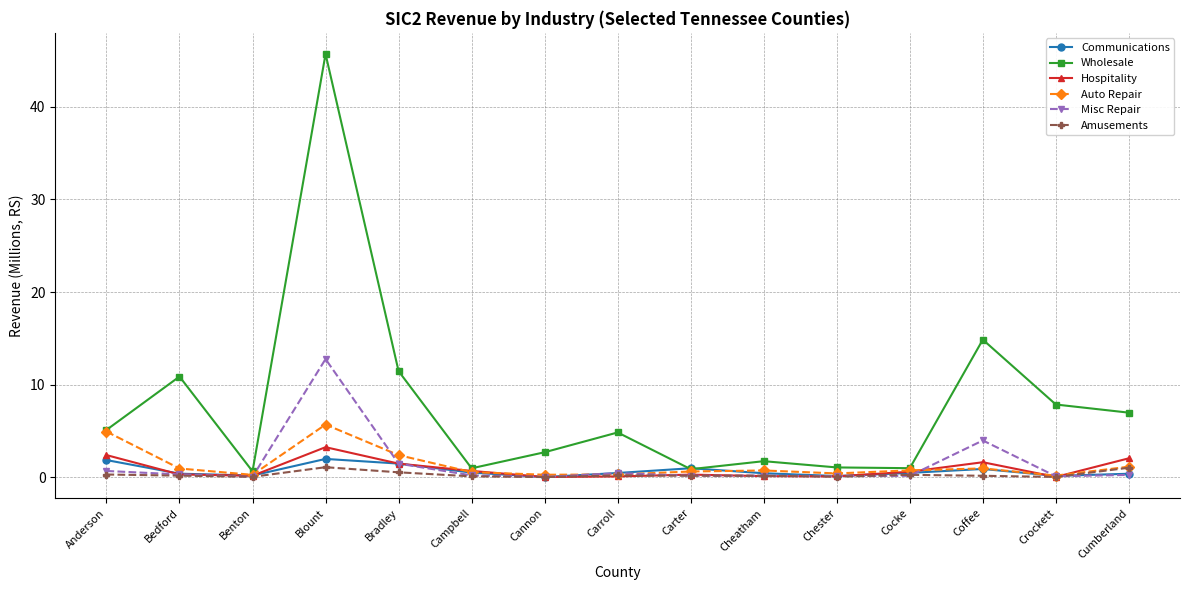

At which category is the sum across all series the highest?

Blount